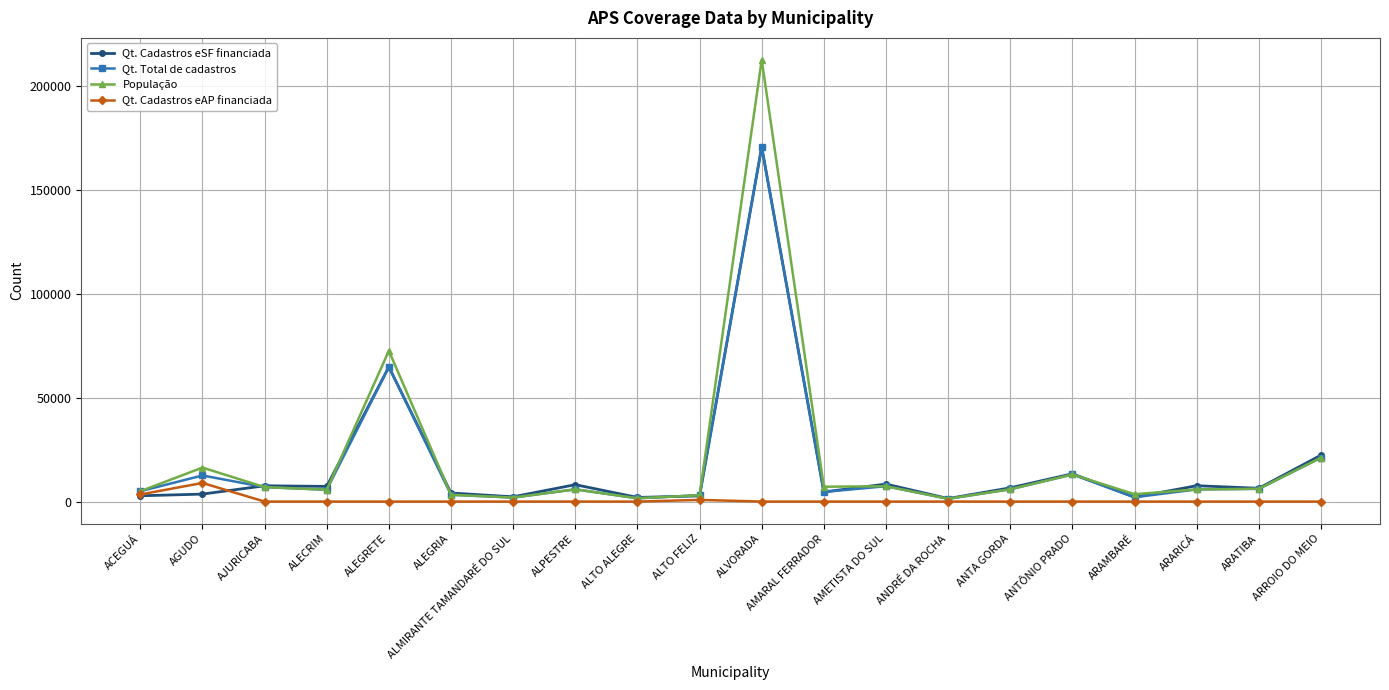

How many lines are shown in the chart?

4